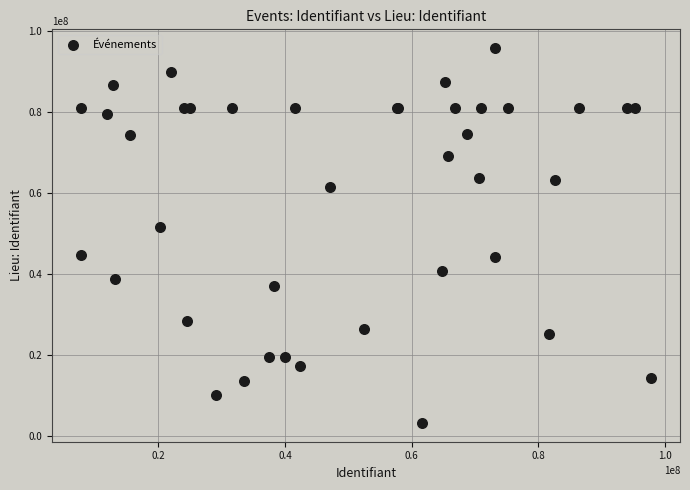

What Y value in the scatter plot is closest to 49470055?

51512912